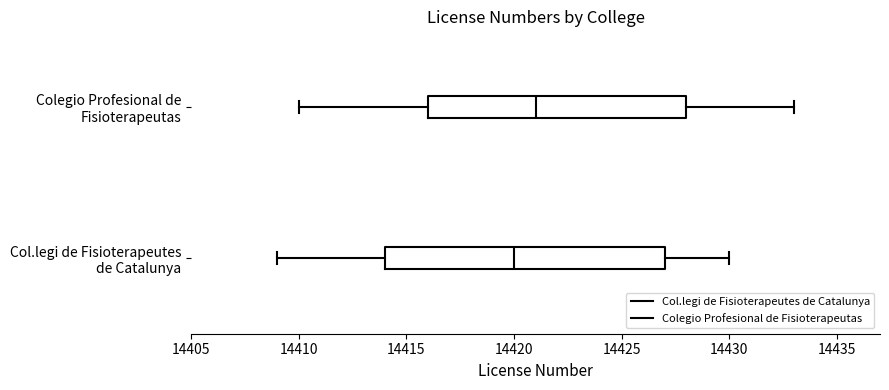

Reading bottom to top, read every box against the x-axis: the position of its median line, the range the box covers, and the ends of its whiskers. The values are not printed on the chart, so give them approximately, as read against the axis.

Col.legi de Fisioterapeutes de Catalunya: median 14420, box 14414 to 14427, whiskers 14409 to 14430
Colegio Profesional de Fisioterapeutas: median 14421, box 14416 to 14428, whiskers 14410 to 14433